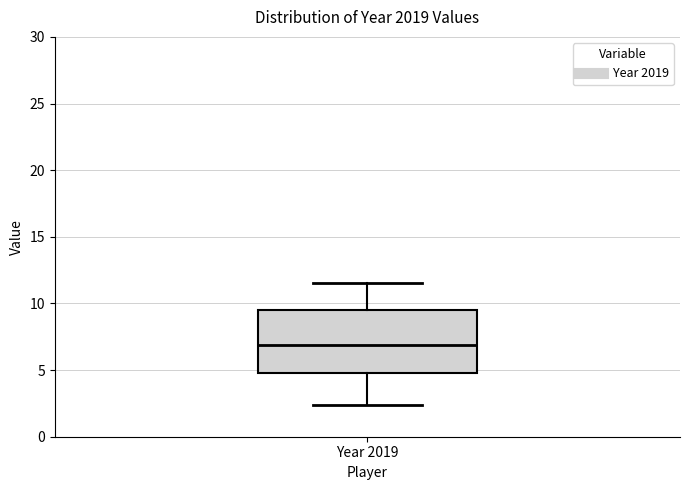

Transcribe this box plot: give where the median line is, the range the box spans, and where the two whiskers end, as read against the y-axis. The values are not printed on the chart, so give them approximately, as read against the axis.

median 7.0, box 5.0 to 9.5, whiskers 2.5 to 11.5